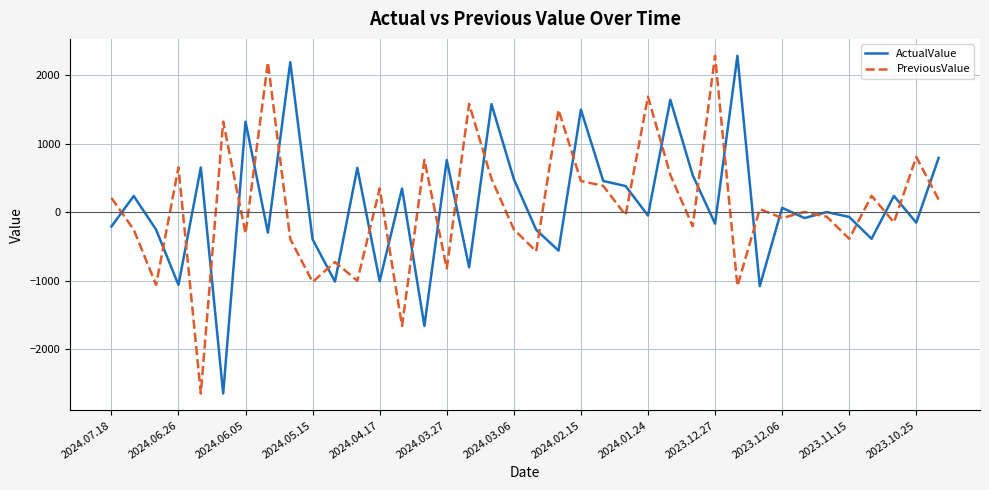

What is the maximum value shown in the chart?

2286.3